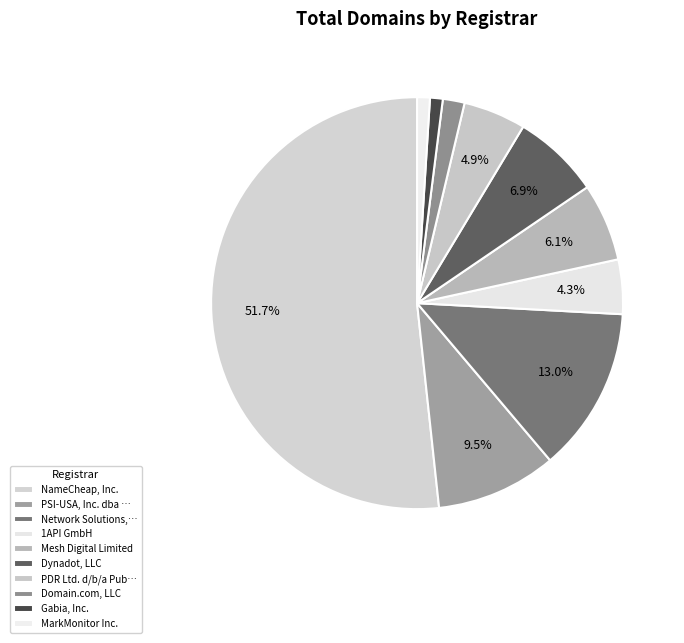

Rank the categories by value from highest to lowest.

NameCheap, Inc., Network Solutions, LLC, PSI-USA, Inc. dba Domain Robot, Dynadot, LLC, Mesh Digital Limited, PDR Ltd. d/b/a PublicDomainRegistry.com, 1API GmbH, Domain.com, LLC, Gabia, Inc., MarkMonitor Inc.